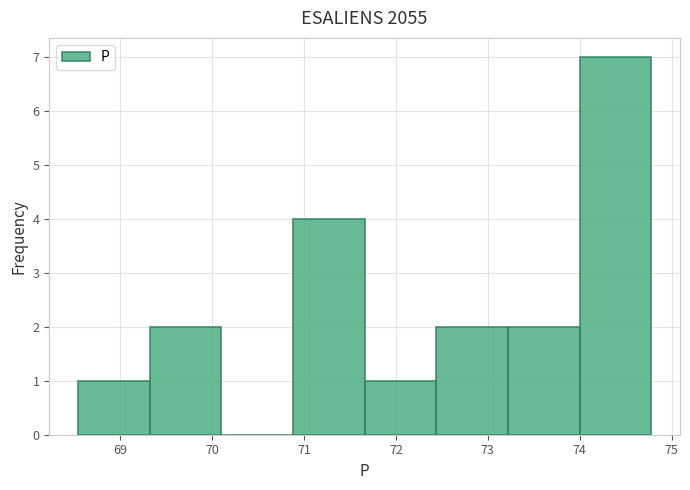

Reading left to right, transcribe this chart: for each bar, give the range it covers on the x-axis and its height. Neither the bar edges nor the heights are printed on the chart, so give them approximately, as read against the axes.

68.54 to 69.32: 1
69.32 to 70.10: 2
70.10 to 70.88: 0
70.88 to 71.66: 4
71.66 to 72.44: 1
72.44 to 73.22: 2
73.22 to 74.00: 2
74.00 to 74.78: 7